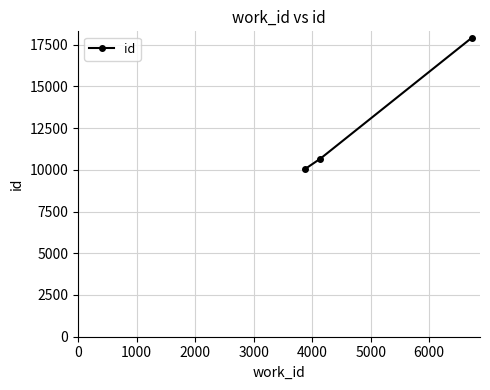

What is the difference between the maximum and minimum values?

7842